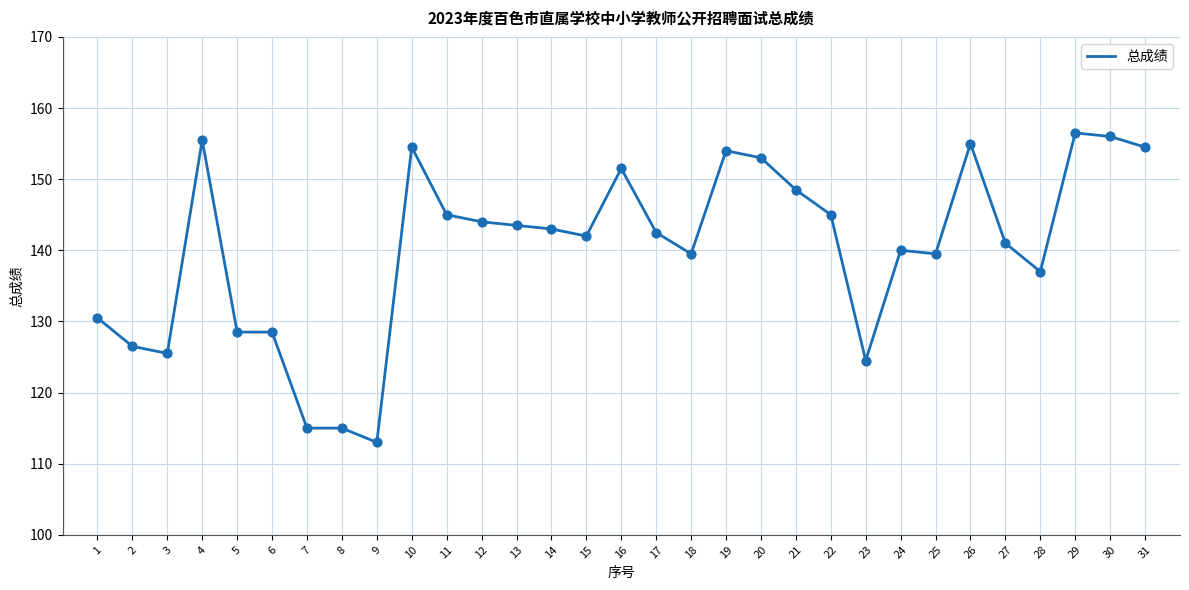

Between 27 and 12, which is larger?

12